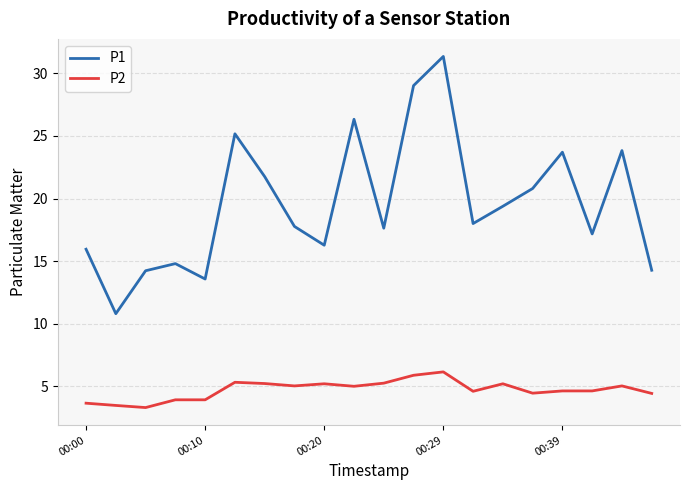

True or false: P1 and P2 cross at least once.

False